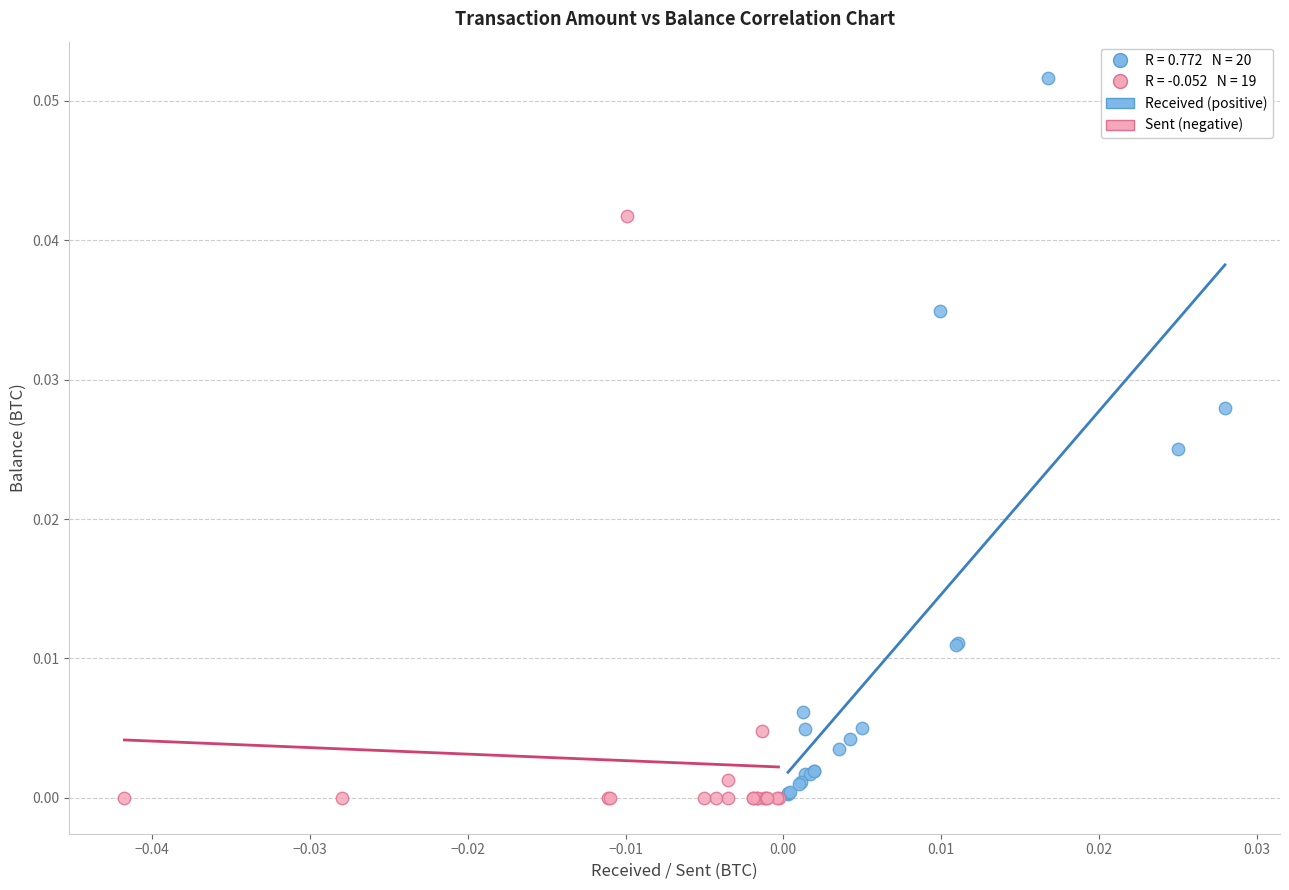

Which series has the widest spread of Y values?

Received (positive)